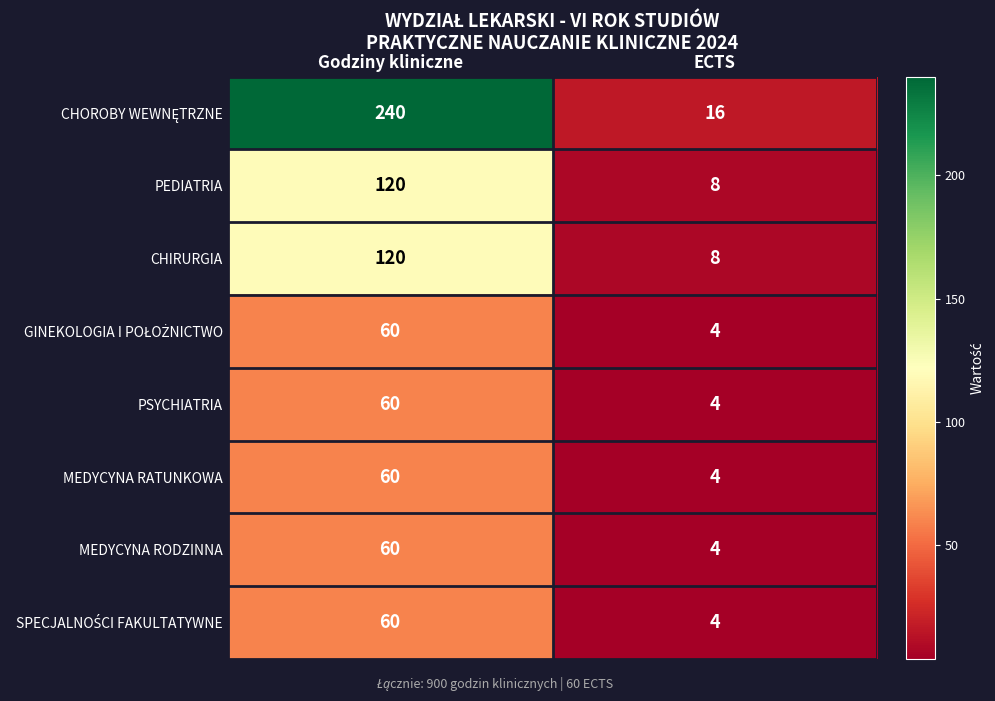

Is it true that PEDIATRIA equals 13 at ECTS?

False